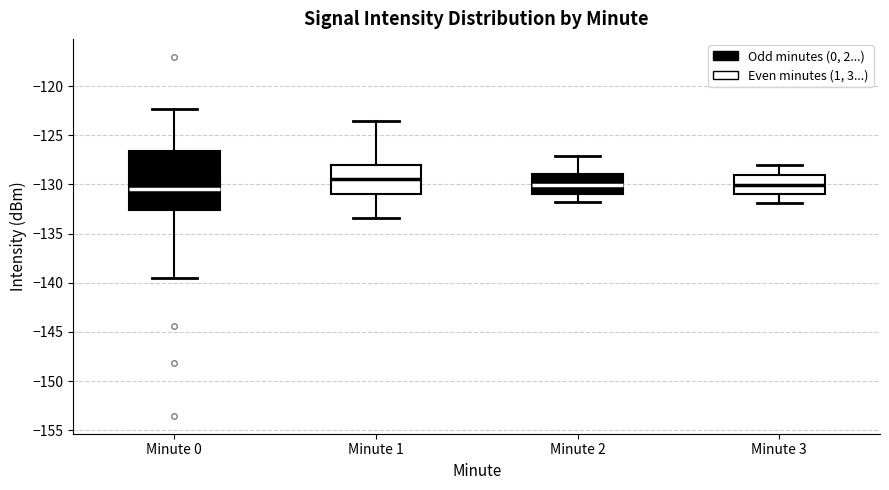

Reading left to right, read every box against the y-axis: the position of its median line, the range the box covers, and the ends of its whiskers. The values are not printed on the chart, so give them approximately, as read against the axis.

Minute 0: median -130.5, box -132.5 to -126.5, whiskers -139.5 to -122.5
Minute 1: median -129.5, box -131.0 to -128.0, whiskers -133.5 to -123.5
Minute 2: median -130.0, box -131.0 to -129.0, whiskers -132.0 to -127.0
Minute 3: median -130.0, box -131.0 to -129.0, whiskers -132.0 to -128.0